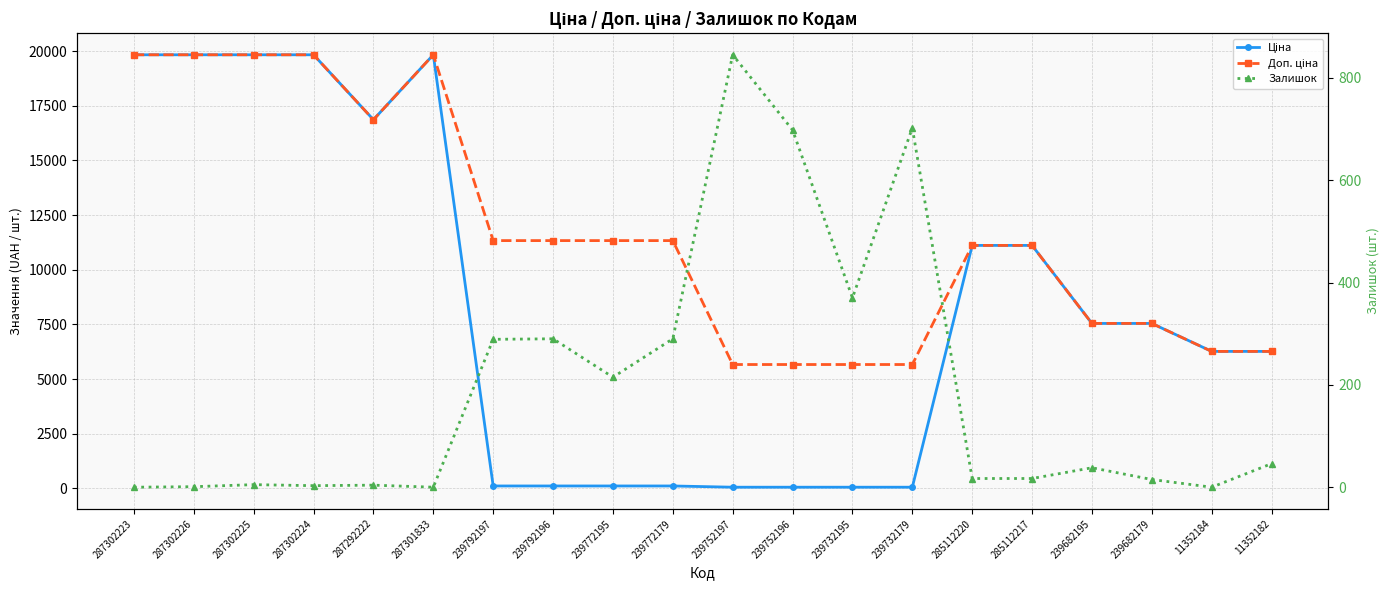

Between 239792196 and 239752197, which series saw the biggest shift?

Доп. ціна